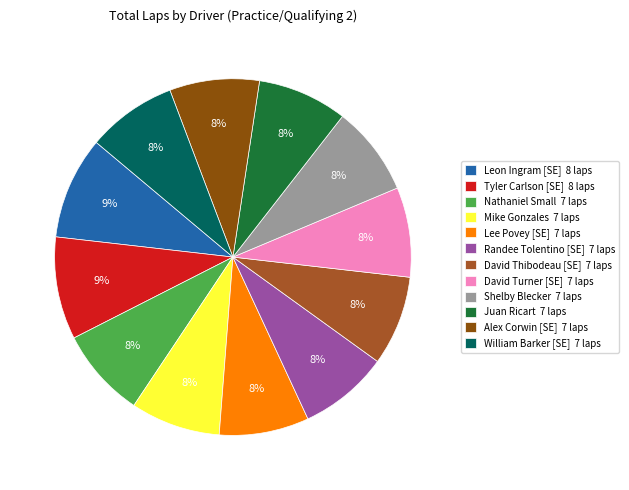

How many segments does this pie chart have?

12